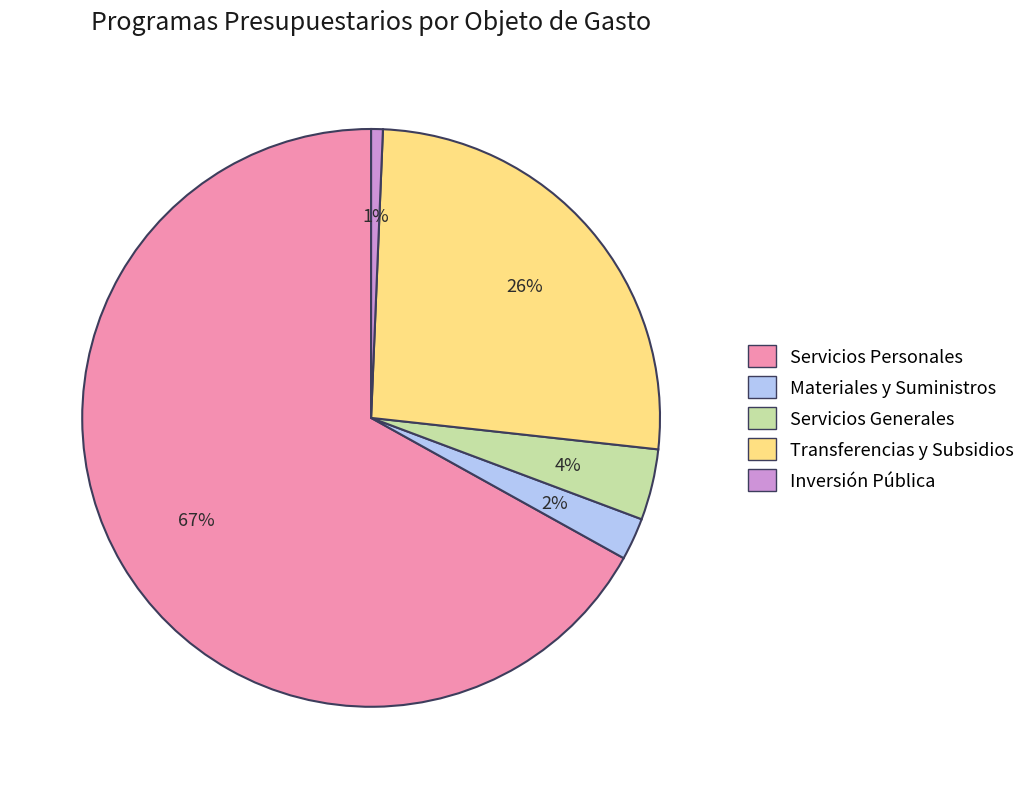

True or false: Servicios Generales accounts for 18% of the total.

False